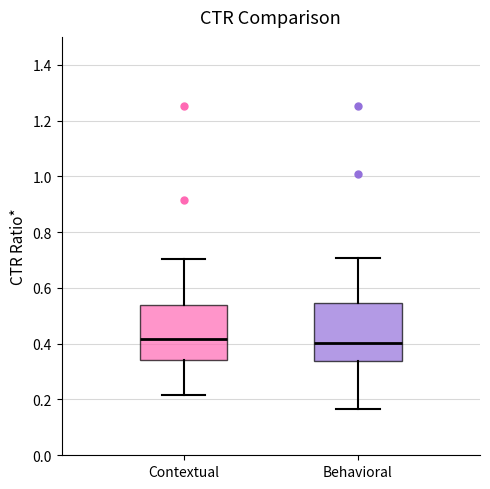

Where does the lower whisker of the box for Behavioral end on the y-axis? The values are not printed on the chart, so give them approximately, as read against the axis.

0.16